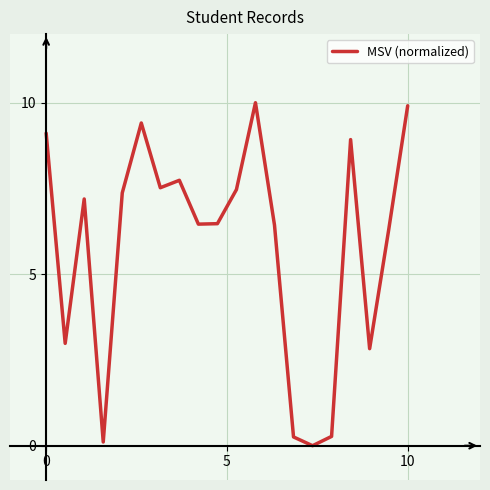

What is the maximum value shown in the chart?

10.0